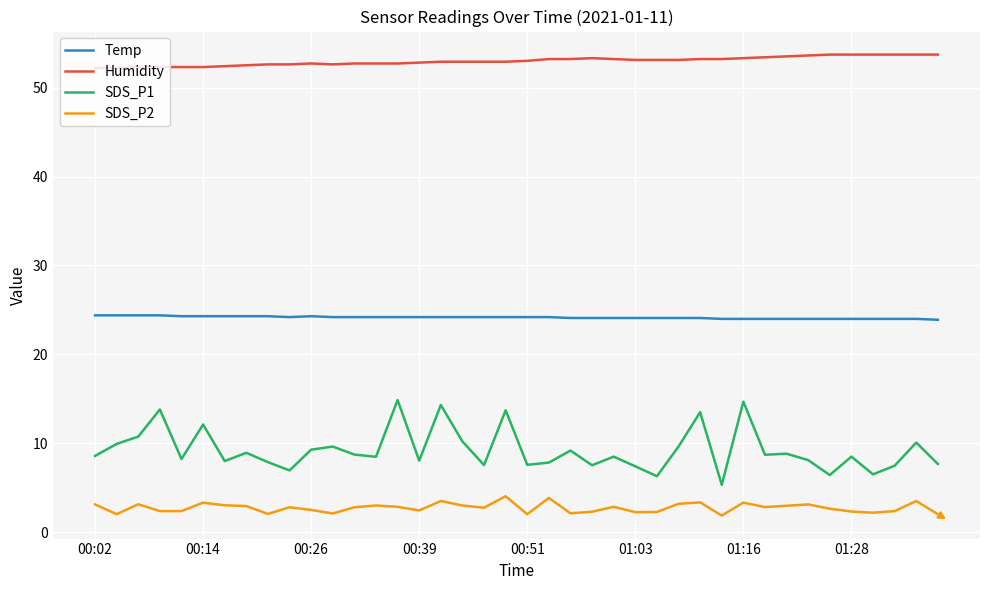

What is the sum of all Humidity values?

2119.1